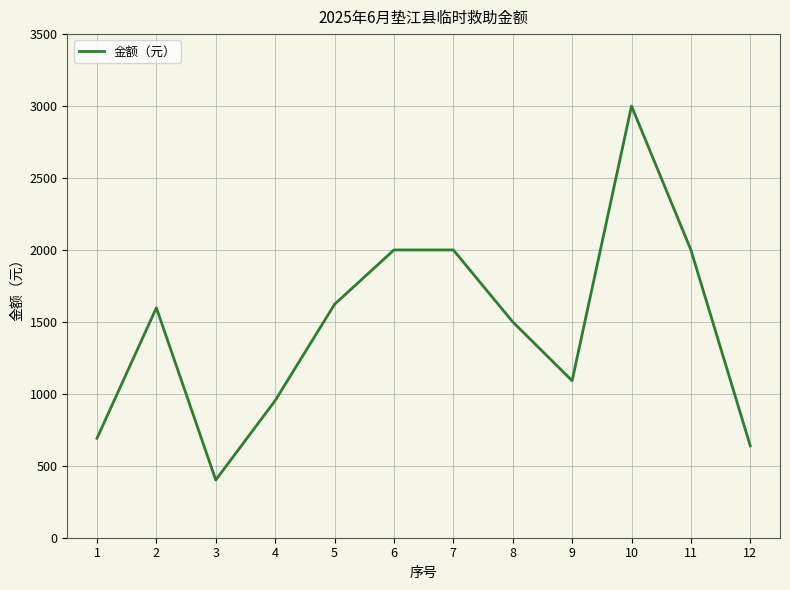

What is the difference between the maximum and second lowest values?

2362